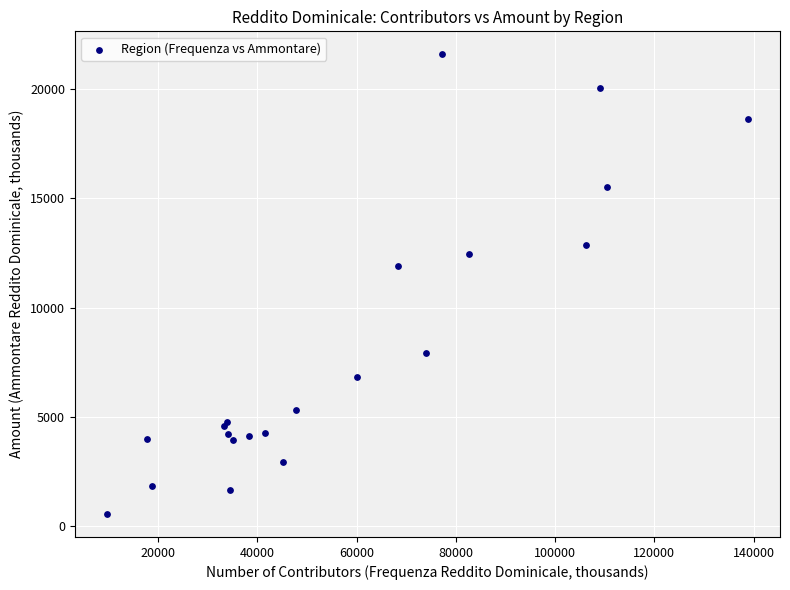

What Y value in the scatter plot is closest to 11078?

11912